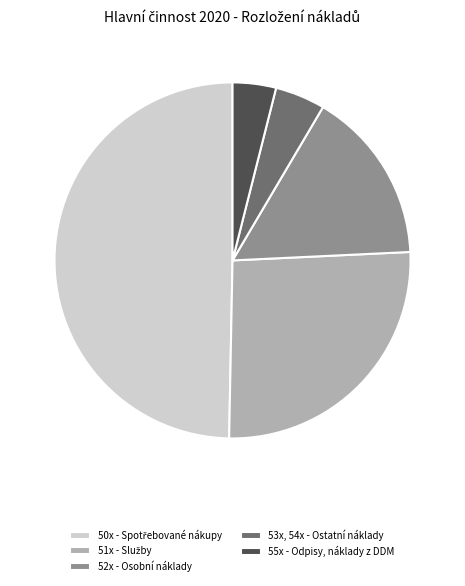

Which category has the smallest portion of the pie?

55x - Odpisy, náklady z DDM